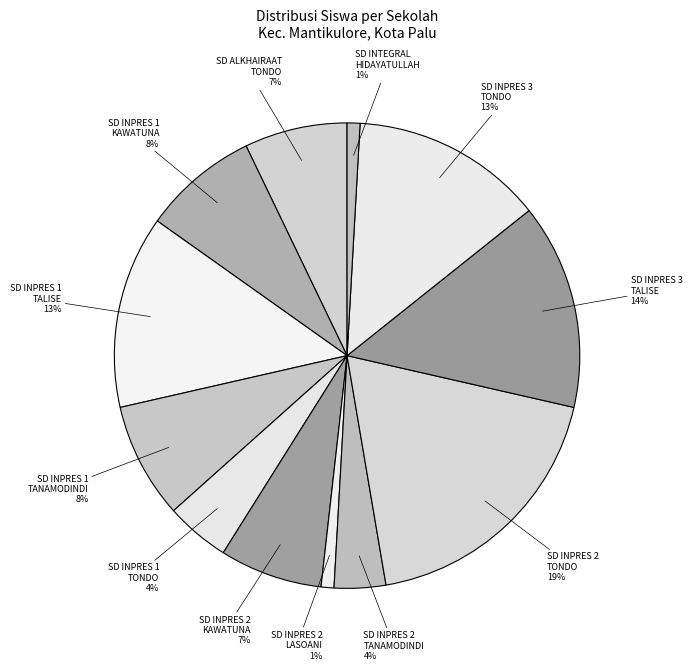

To the nearest percent, what percentage of the pie is SD INPRES 3 TONDO?

13%